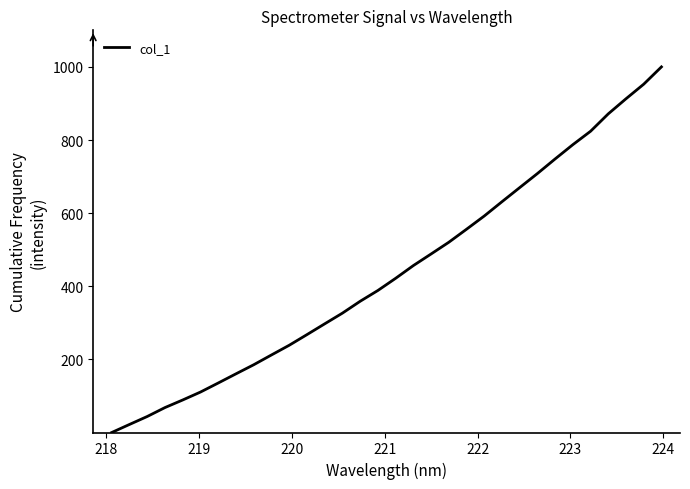

What is the difference between the maximum and minimum values?

1000.0